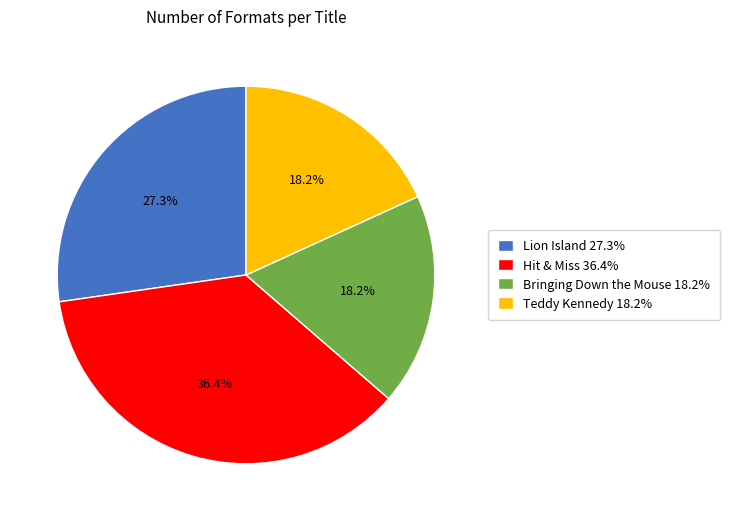

Is it true that Teddy Kennedy is 30% of the pie?

False